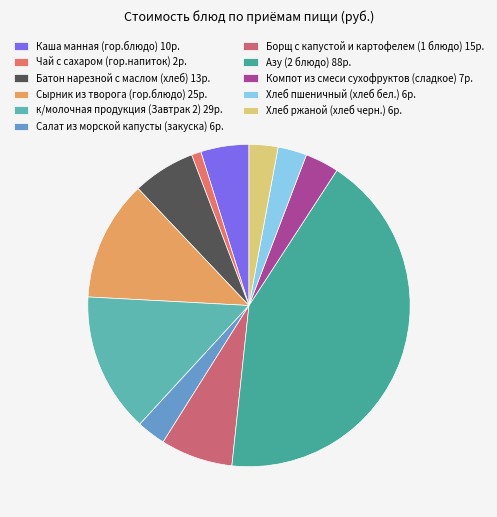

To the nearest percent, what is the average slice percentage?

9%